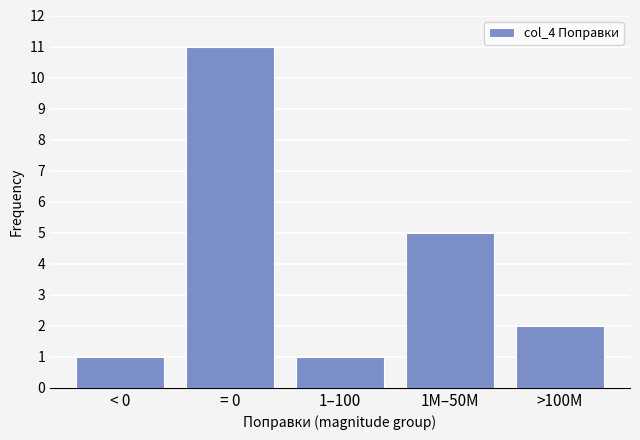

Reading left to right, transcribe all the data shown in this chart.

< 0=1	= 0=11	1–100=1	1M–50M=5	>100M=2